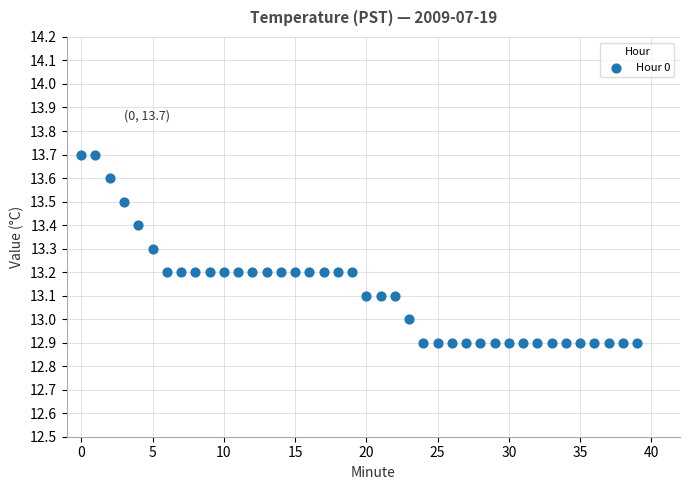

What is the range of Y values (max minus min)?

0.8